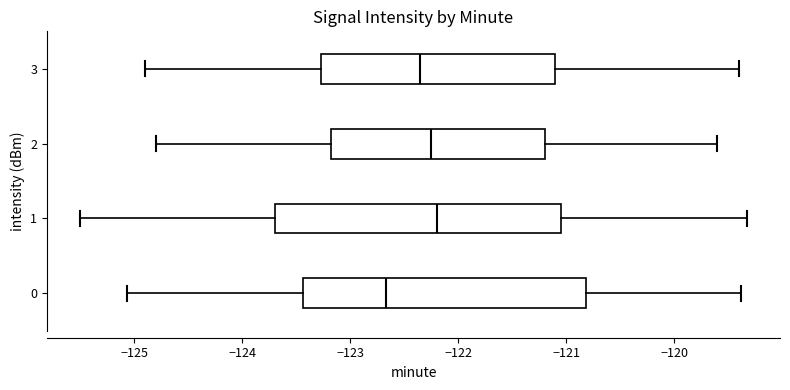

Where does the left whisker of the box at y = 1 end on the x-axis? The values are not printed on the chart, so give them approximately, as read against the axis.

-125.5